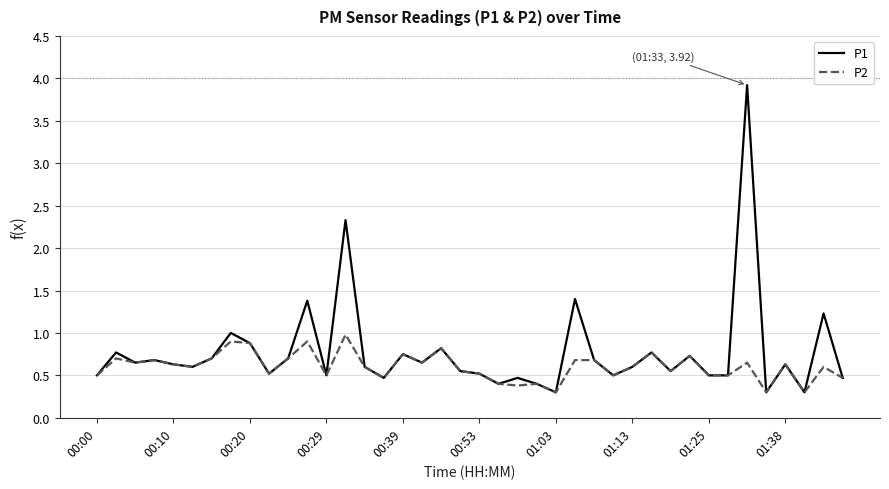

What is the maximum value for P1?

3.9